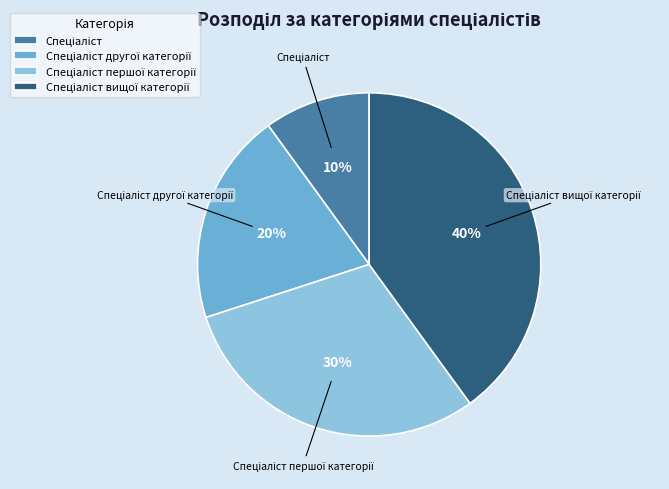

To the nearest percent, what is the difference between the largest and smallest slice percentages?

30%